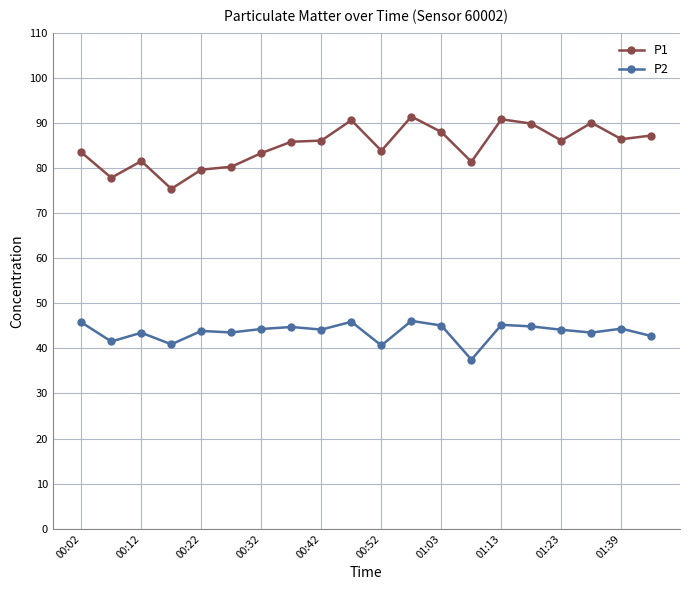

What is the sum of all P2 values?

872.4